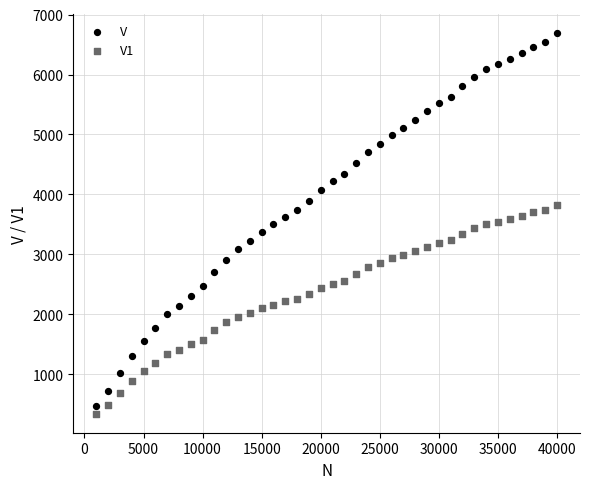

What are all the series names shown in the legend?

V, V1